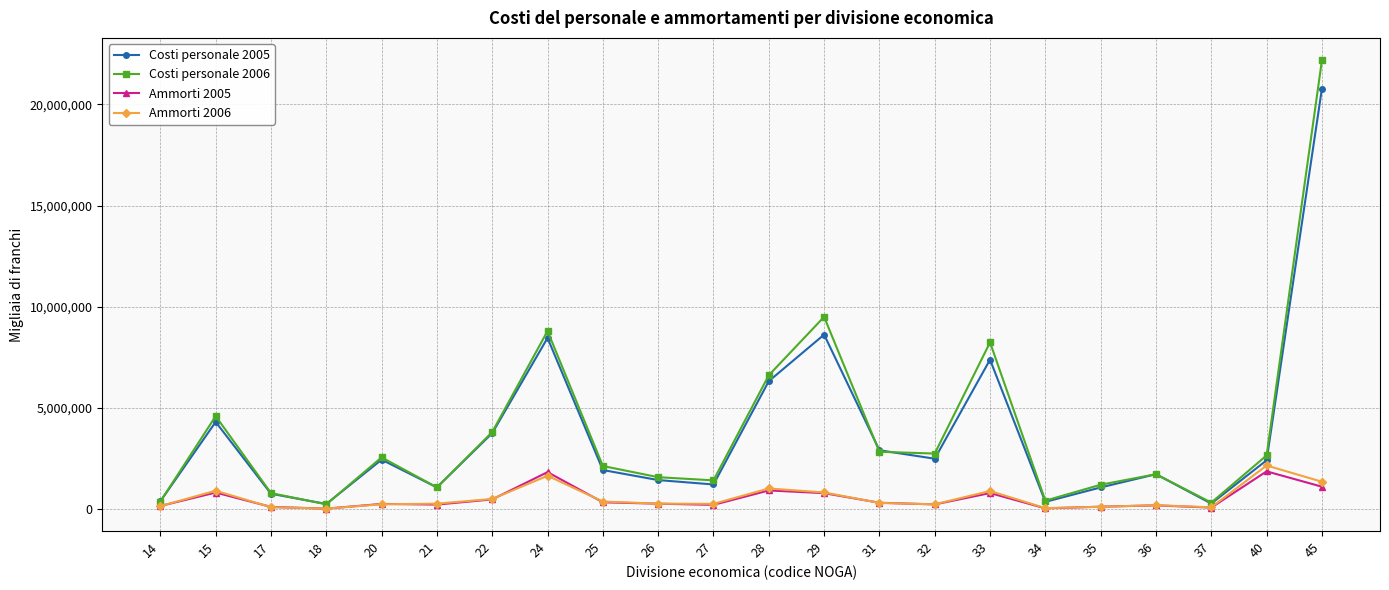

What is the total value across all series at 22?

8543141